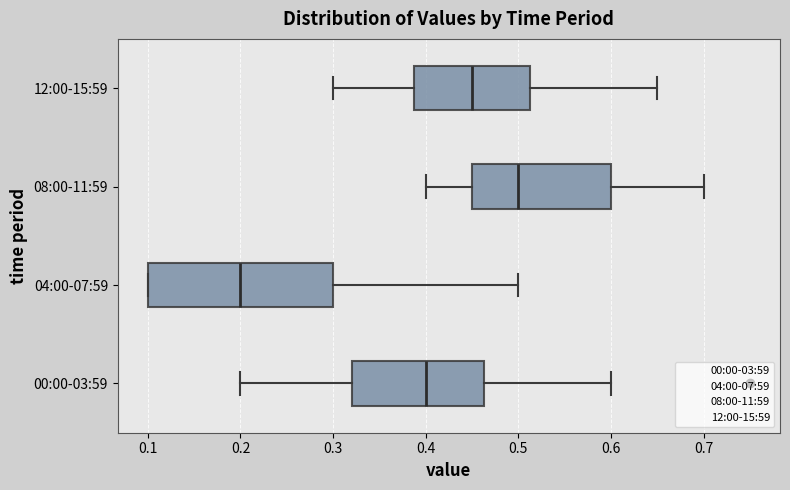

Reading bottom to top, transcribe this box plot: for each box, give where its median line is, the range the box spans, and where its two whiskers end, as read against the x-axis. The values are not printed on the chart, so give them approximately, as read against the axis.

00:00-03:59: median 0.40, box 0.32 to 0.46, whiskers 0.20 to 0.60
04:00-07:59: median 0.20, box 0.10 to 0.30, whiskers 0.10 to 0.50
08:00-11:59: median 0.50, box 0.45 to 0.60, whiskers 0.40 to 0.70
12:00-15:59: median 0.45, box 0.39 to 0.51, whiskers 0.30 to 0.65